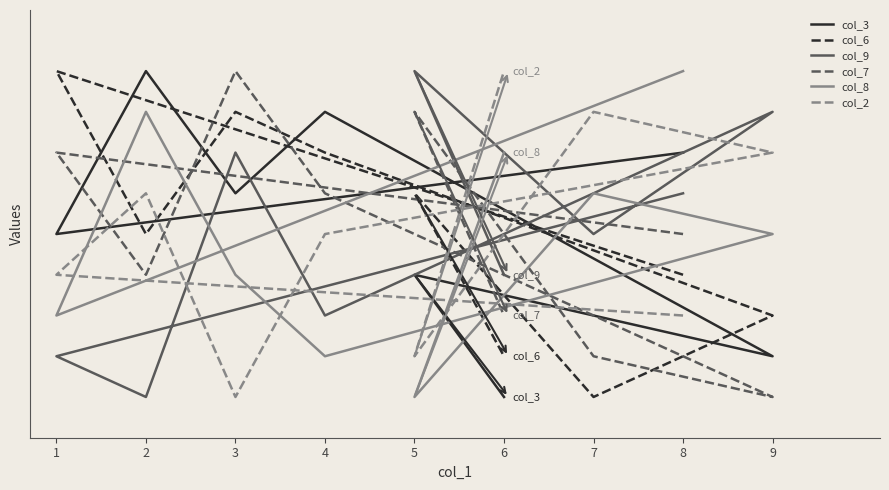

Reading left to right, extract all data points from this chart.

col_3: 8=7	1=5	2=9	3=6	4=8	9=2	7=3	5=4	6=1
col_6: 8=4	1=9	2=5	3=8	4=7	9=3	7=1	5=6	6=2
col_9: 8=6	1=2	2=1	3=7	4=3	9=8	7=5	5=9	6=4
col_7: 8=5	1=7	2=4	3=9	4=6	9=1	7=2	5=8	6=3
col_8: 8=9	1=3	2=8	3=4	4=2	9=5	7=6	5=1	6=7
col_2: 8=3	1=4	2=6	3=1	4=5	9=7	7=8	5=2	6=9